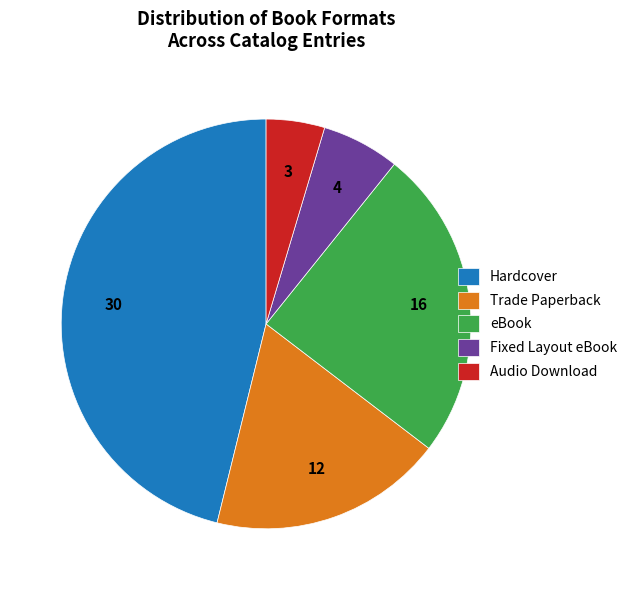

Which category has the biggest portion of the pie?

Hardcover